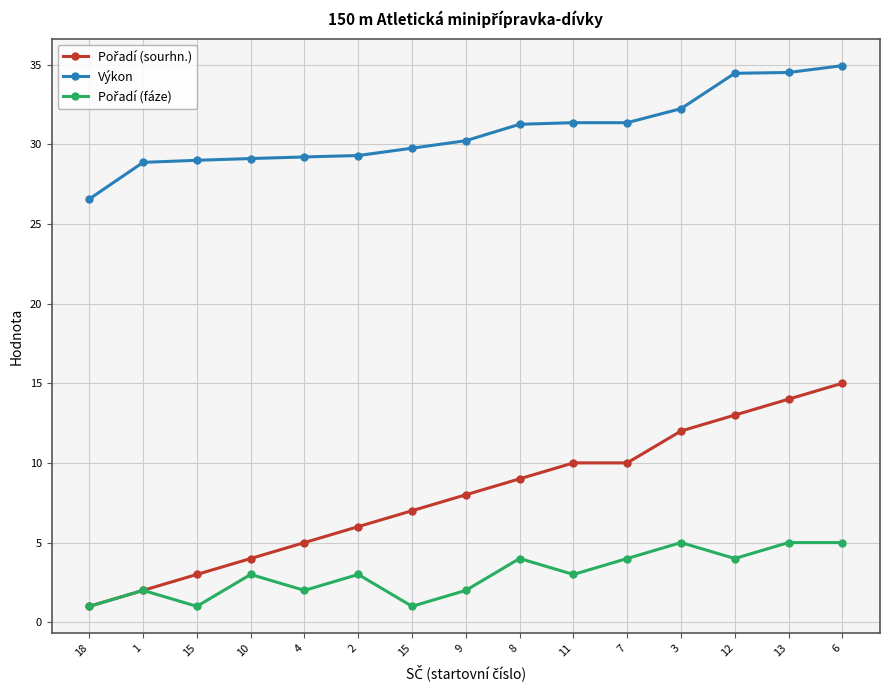

How many categories are shown in the chart?

15